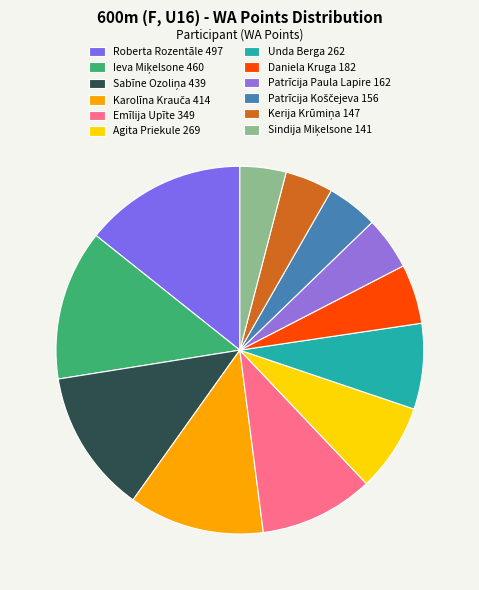

Which category has the smallest portion of the pie?

Sindija Miķelsone